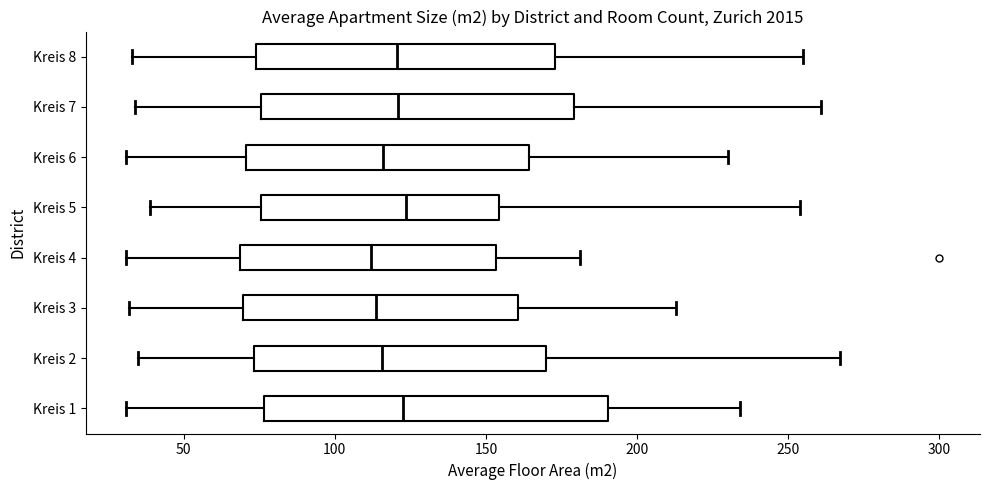

Which box is the widest, from its left edge to its right edge?

Kreis 1